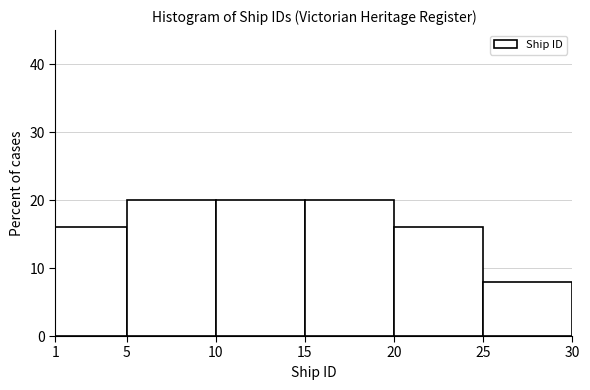

Reading left to right, transcribe this chart: for each bar, give the range it covers on the x-axis and its height. The values are not printed on the chart, so give them approximately, as read against the axis.

1 to 5: 16
5 to 10: 20
10 to 15: 20
15 to 20: 20
20 to 25: 16
25 to 30: 8